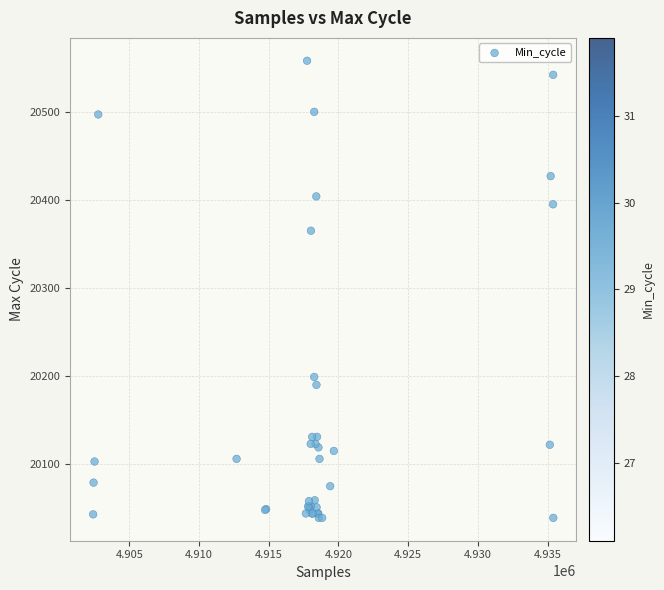

What Y value in the scatter plot is closest to 20298?

20365